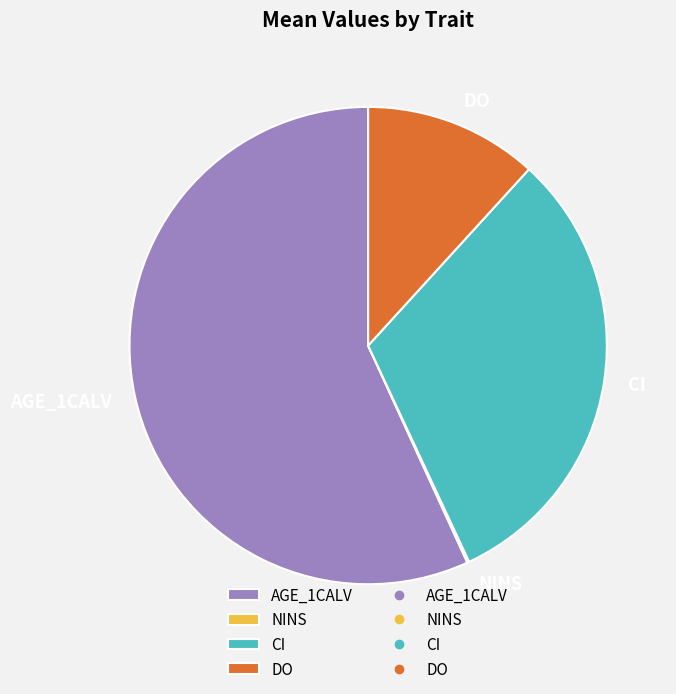

The CI slice represents 43% of the pie. True or false?

False